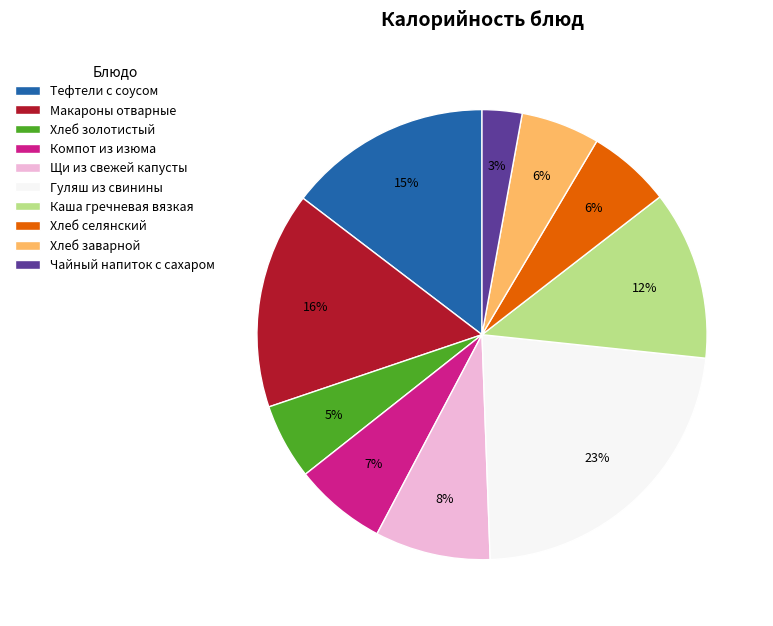

Which slice is the largest?

Гуляш из свинины